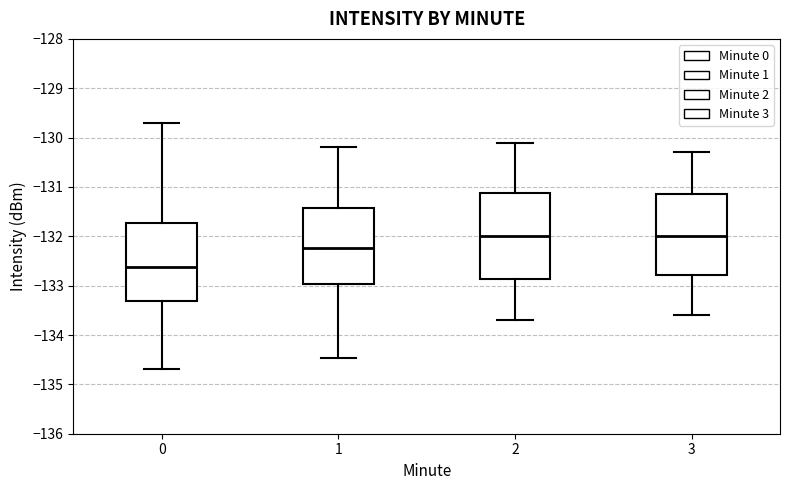

Where is the upper edge of the box at x = 2 on the y-axis? The values are not printed on the chart, so give them approximately, as read against the axis.

-131.1